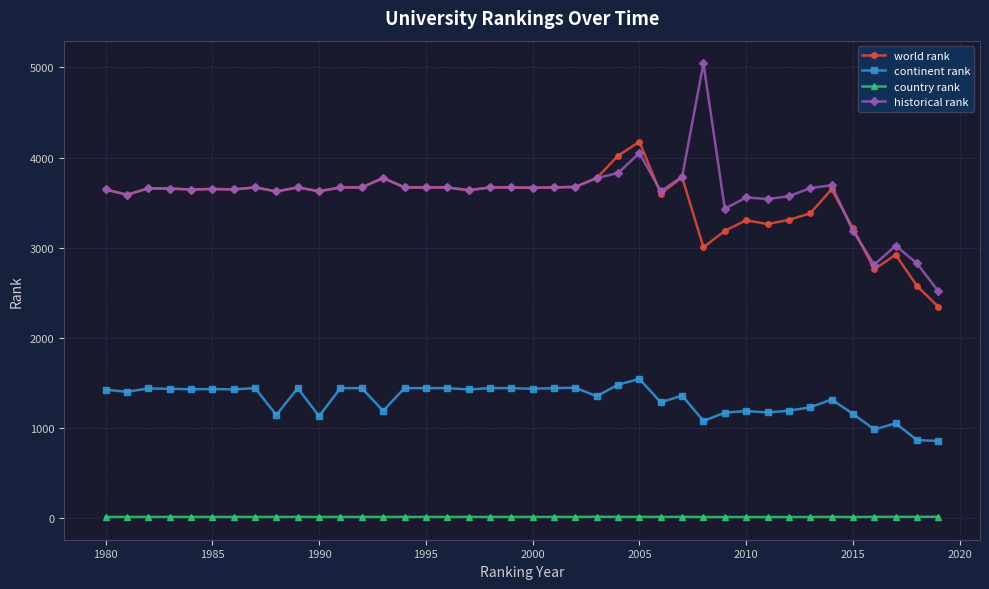

Which series has the largest range (max minus min)?

historical rank